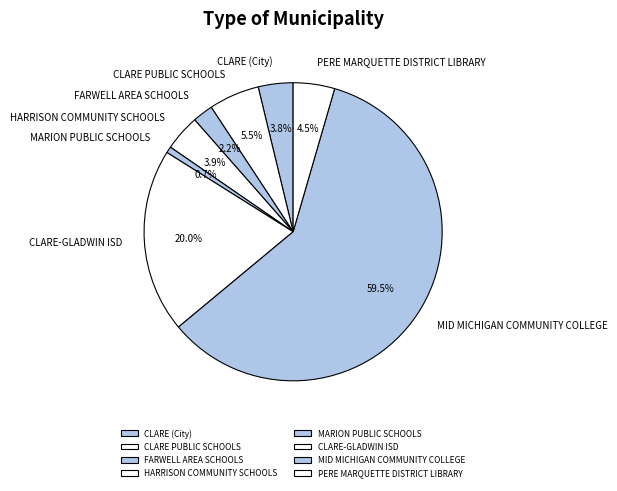

Which slice is the largest?

MID MICHIGAN COMMUNITY COLLEGE